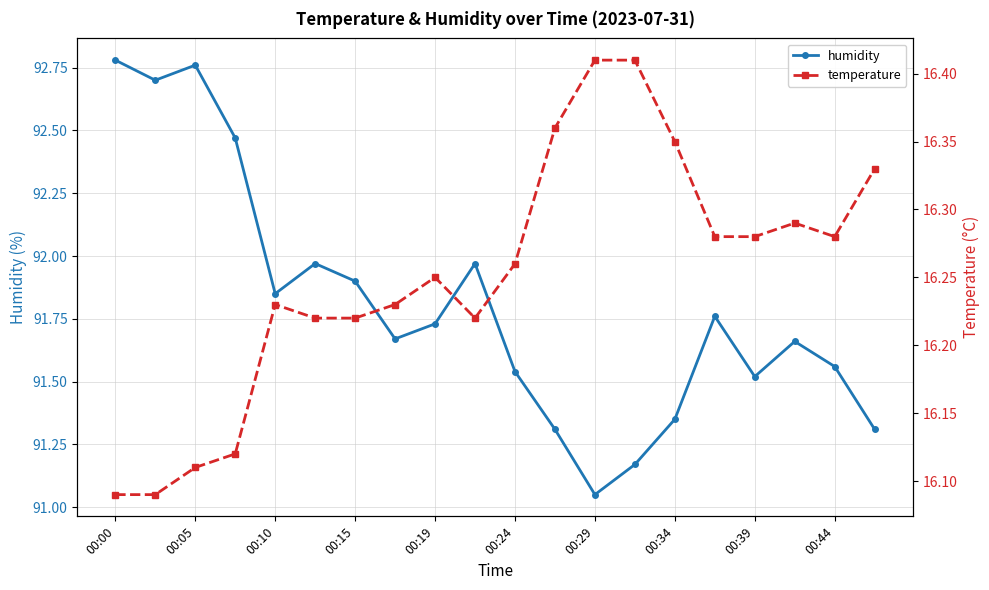

What is the difference between the maximum and minimum values in the temperature series?

0.3